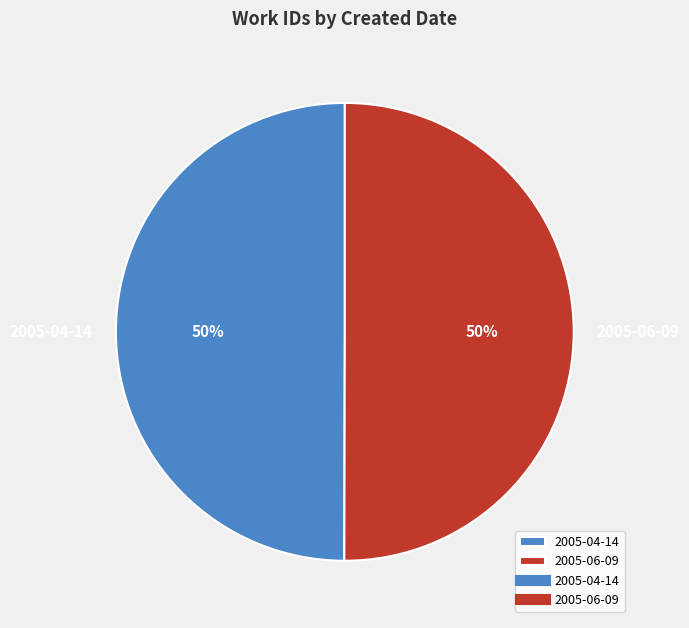

Is the sum of 2005-06-09 and 2005-04-14 greater than half?

Yes